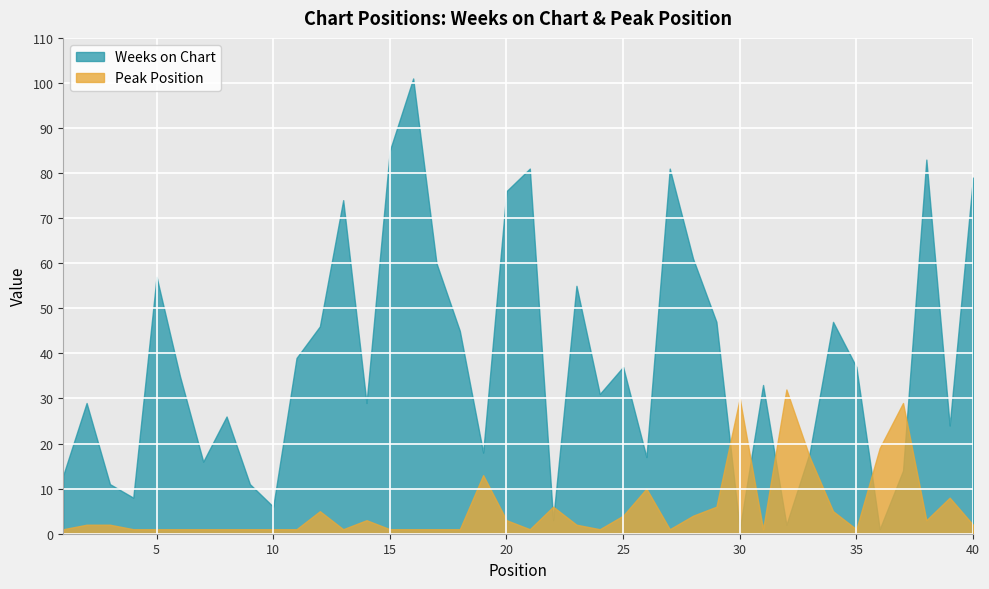

The value of Weeks on Chart at 3 is 17. True or false?

False